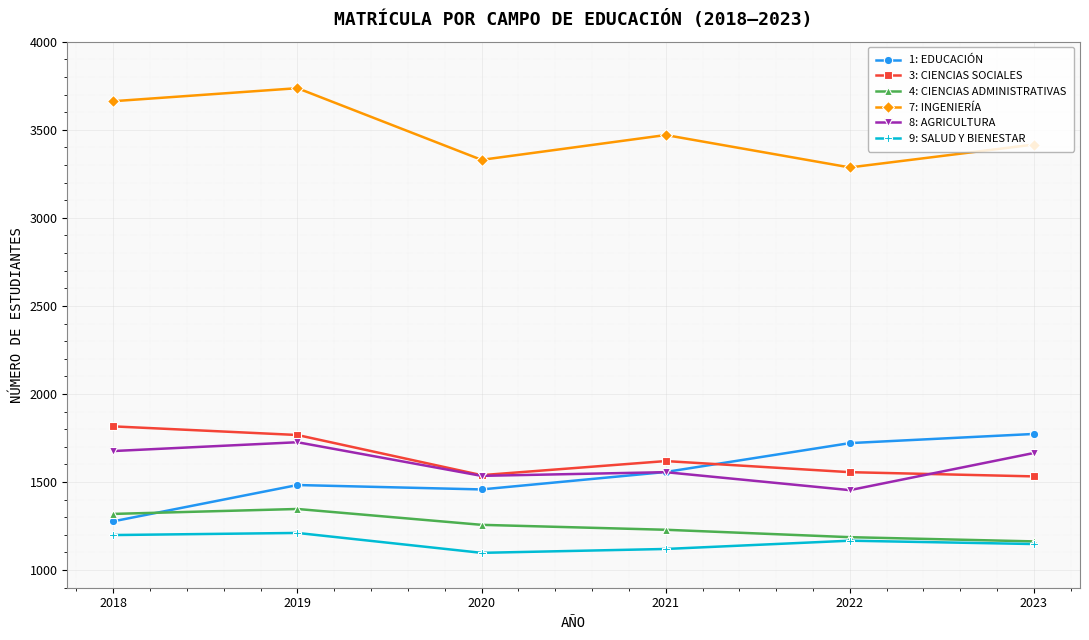

True or false: 8: AGRICULTURA and 7: INGENIERÍA cross at least once.

False